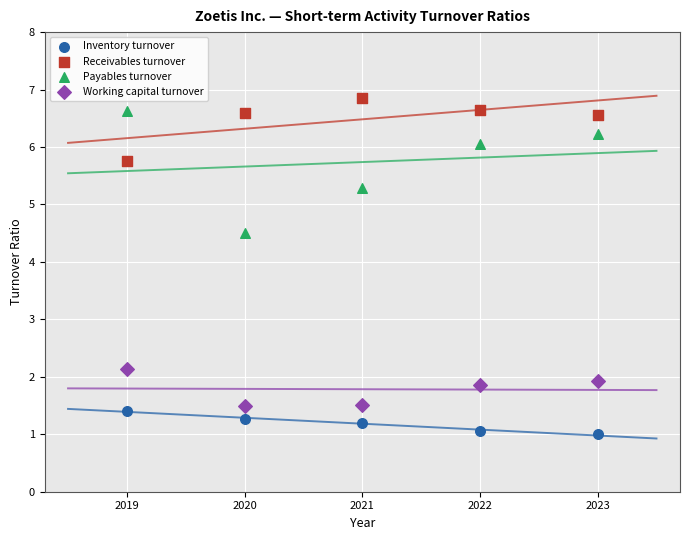

Which series has the widest spread of Y values?

Payables turnover